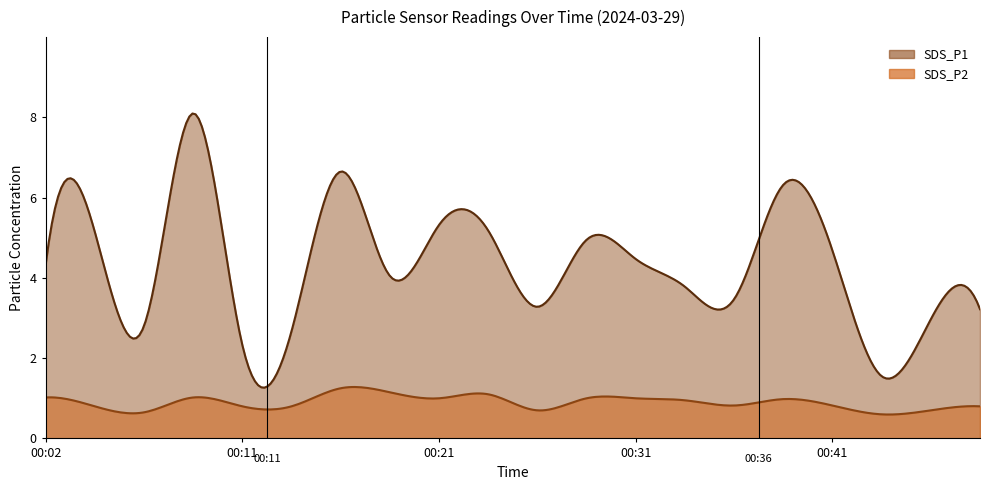

Is the value of SDS_P2 at 00:28 greater than the value of SDS_P1 at 00:26?

No